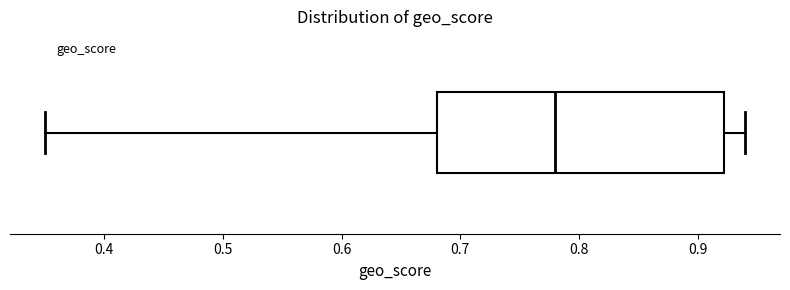

Transcribe this box plot: give where the median line is, the range the box spans, and where the two whiskers end, as read against the x-axis. The values are not printed on the chart, so give them approximately, as read against the axis.

median 0.78, box 0.68 to 0.92, whiskers 0.35 to 0.94